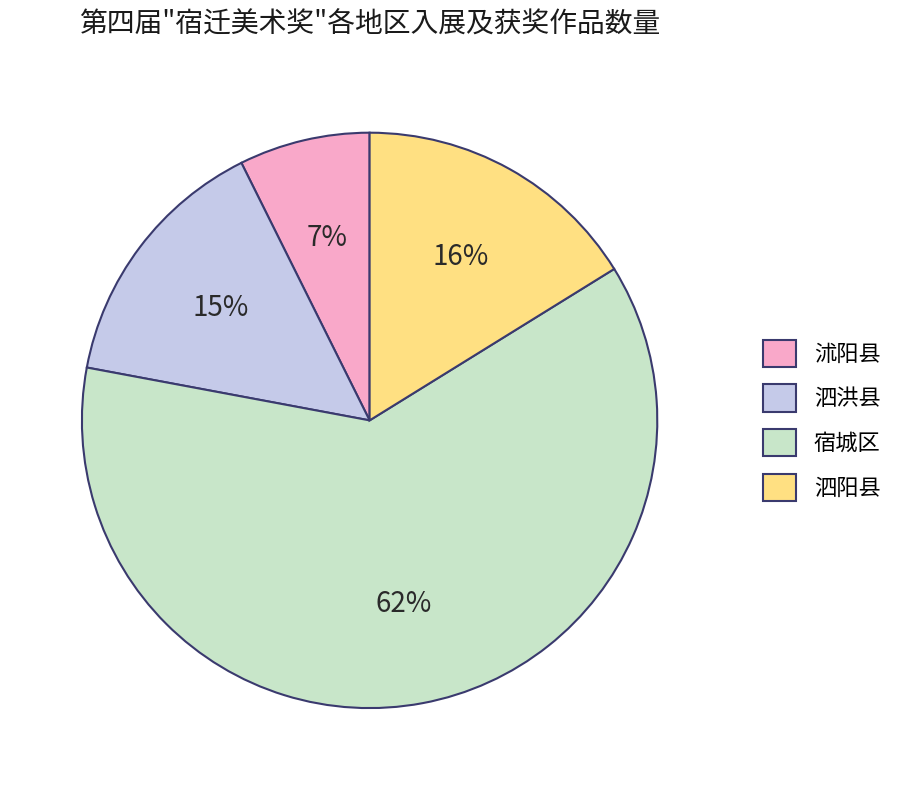

To the nearest percent, what is the difference between the 泗阳县 and 泗洪县 slice percentages?

1%